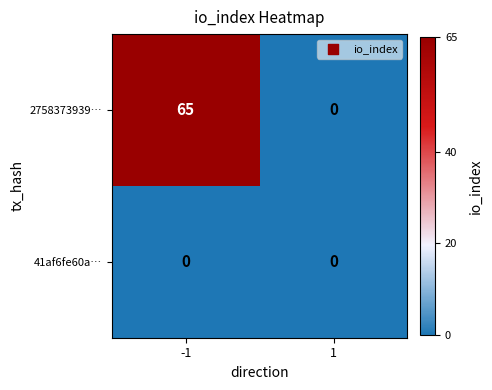

Reading left to right, extract all data points from this chart.

2758373939…: -1=65	1=0
41af6fe60a…: -1=0	1=0